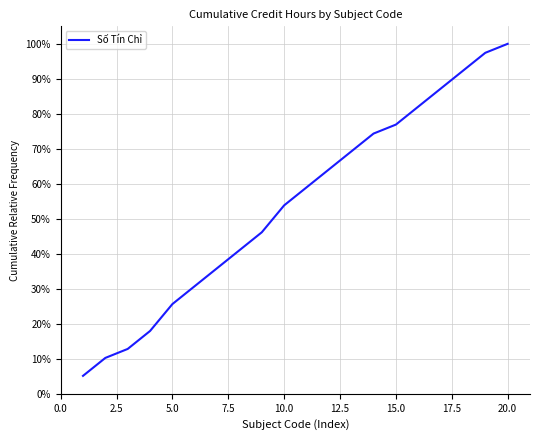

What is the greatest value displayed?

100.0